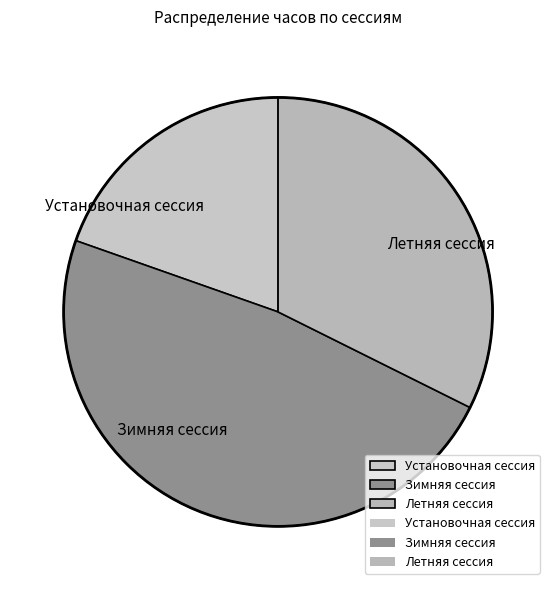

What is the smallest slice in the pie chart?

Установочная сессия